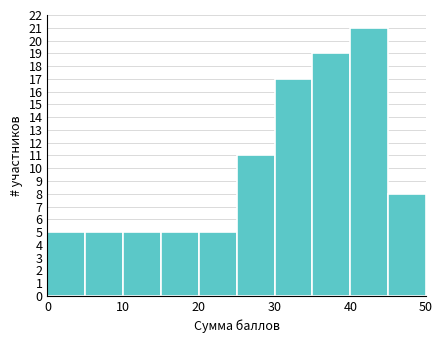

What is the height of the bar covering 45 to 50 on the x-axis? The values are not printed on the chart, so give them approximately, as read against the axis.

8